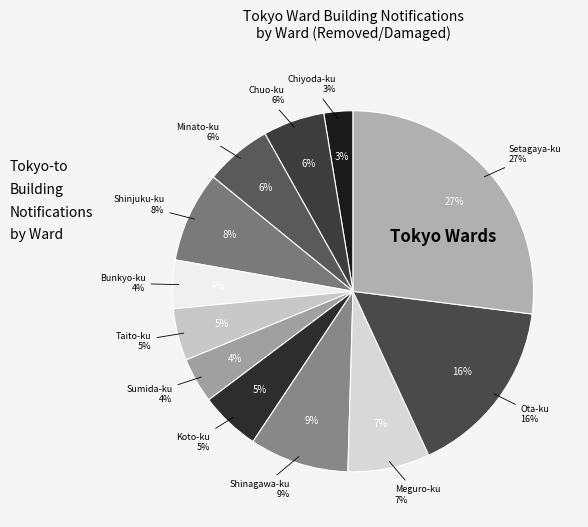

To the nearest percent, what is the difference between the largest and smallest slice percentages?

24%